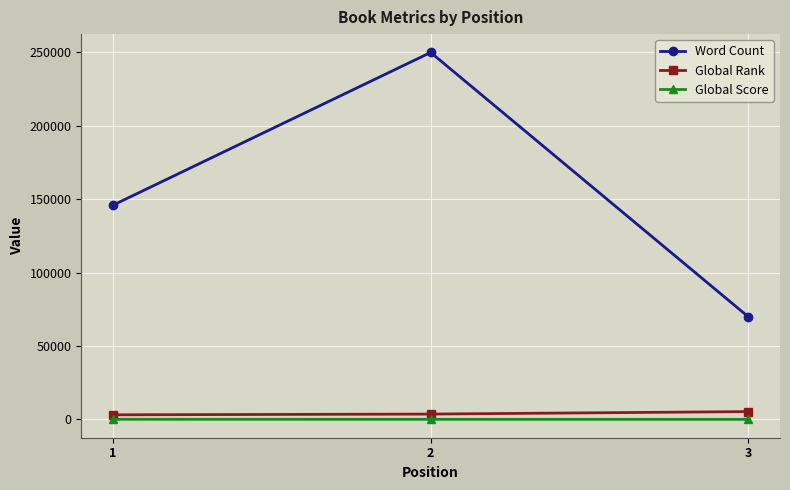

What is the average value of the Word Count series?

155333